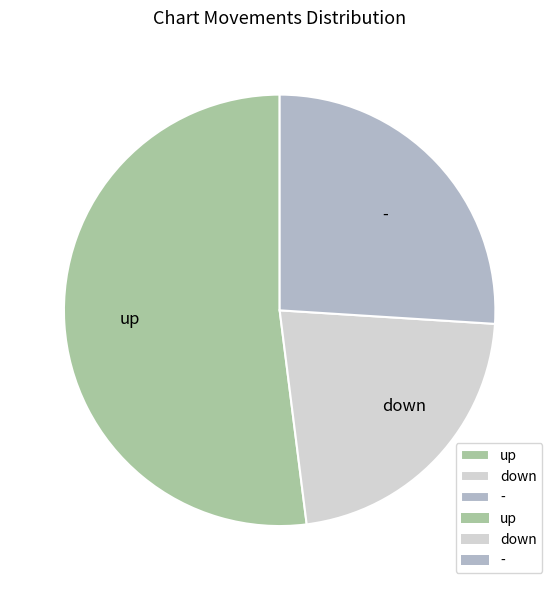

Combined, do - and down account for over 50%?

No